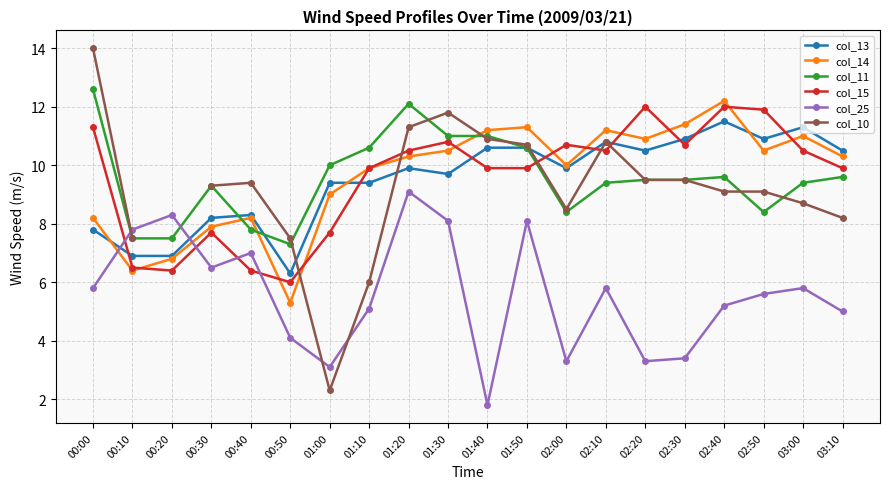

At how many categories does at least one series exceed 2?

20